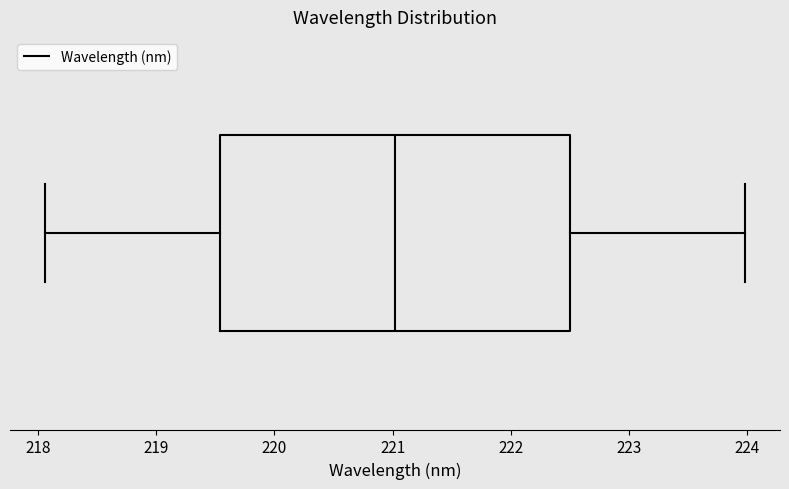

Where does the right whisker of the box end on the x-axis? The values are not printed on the chart, so give them approximately, as read against the axis.

224.0